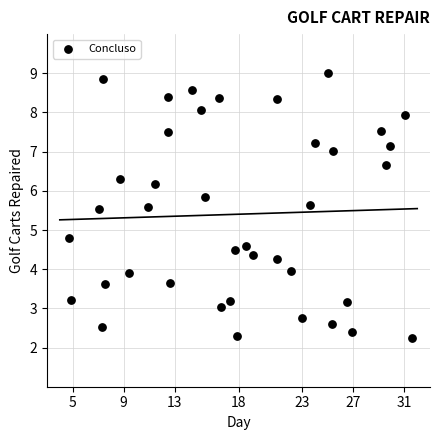

What Y value in the scatter plot is closest to 5?

4.8